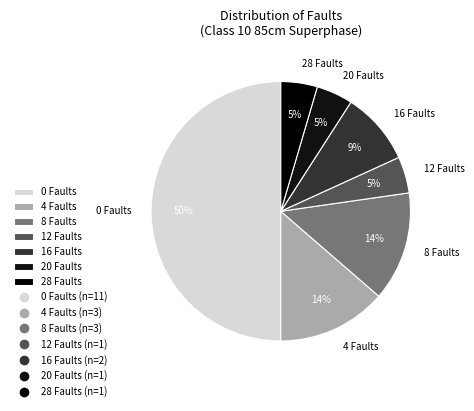

Is 28 Faults the majority of the pie?

No